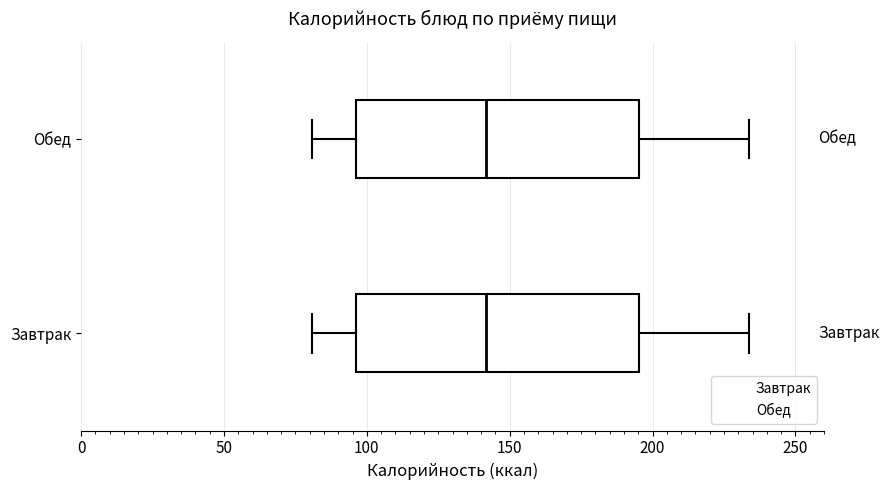

Where does the right whisker of the box for Обед end on the x-axis? The values are not printed on the chart, so give them approximately, as read against the axis.

235